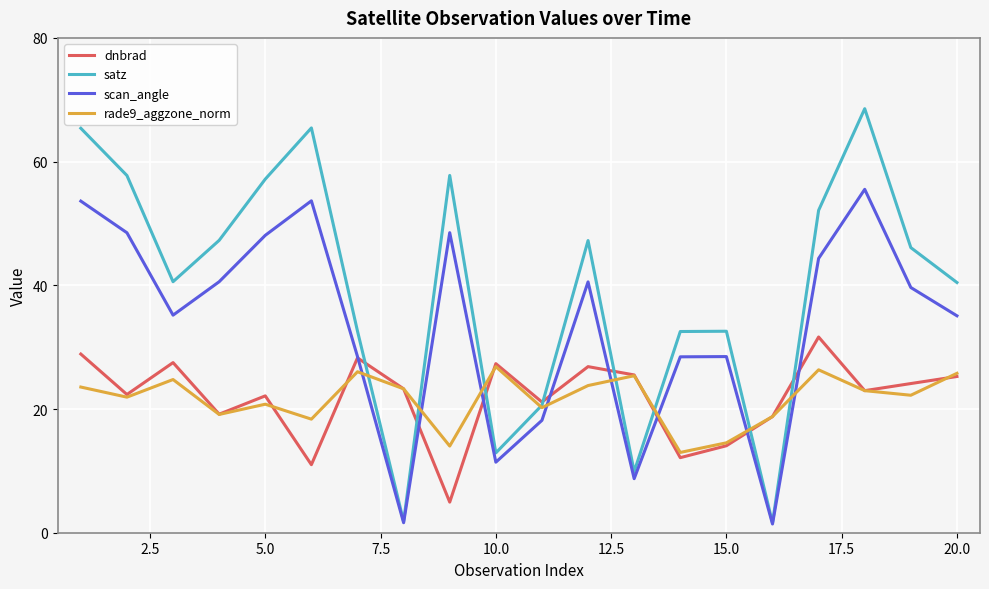

True or false: scan_angle has more than 1 interior local peaks.

True